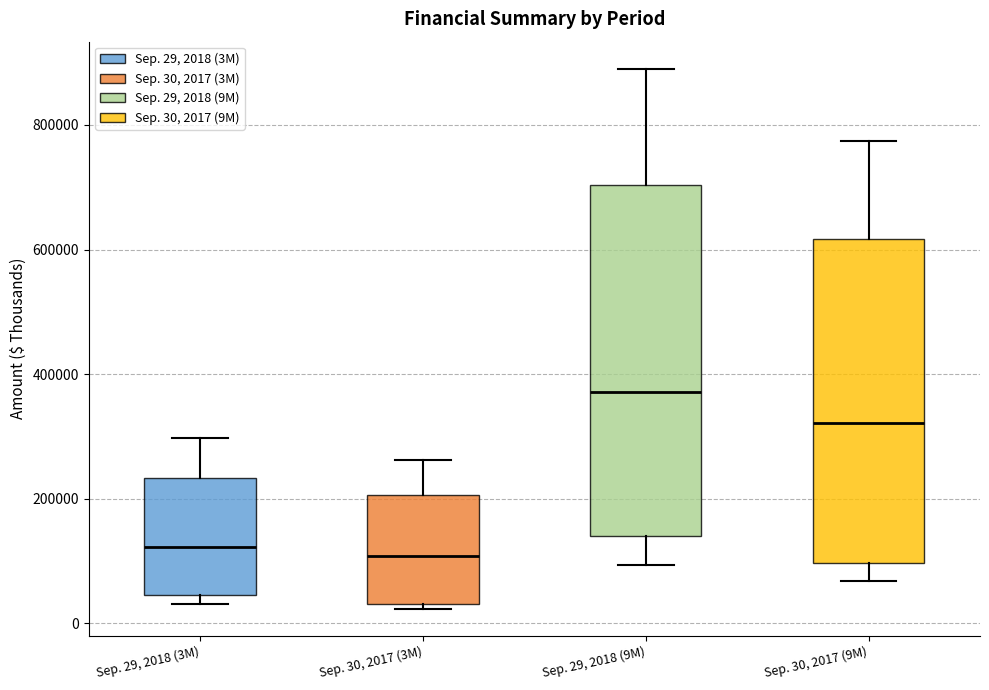

Reading left to right, read every box against the y-axis: the position of its median line, the range the box covers, and the ends of its whiskers. The values are not printed on the chart, so give them approximately, as read against the axis.

Sep. 29, 2018 (3M): median 120000, box 40000 to 240000, whiskers 40000 (just below the box's lower edge) to 300000
Sep. 30, 2017 (3M): median 100000, box 40000 to 200000, whiskers 20000 to 260000
Sep. 29, 2018 (9M): median 380000, box 140000 to 700000, whiskers 100000 to 900000
Sep. 30, 2017 (9M): median 320000, box 100000 to 620000, whiskers 60000 to 780000